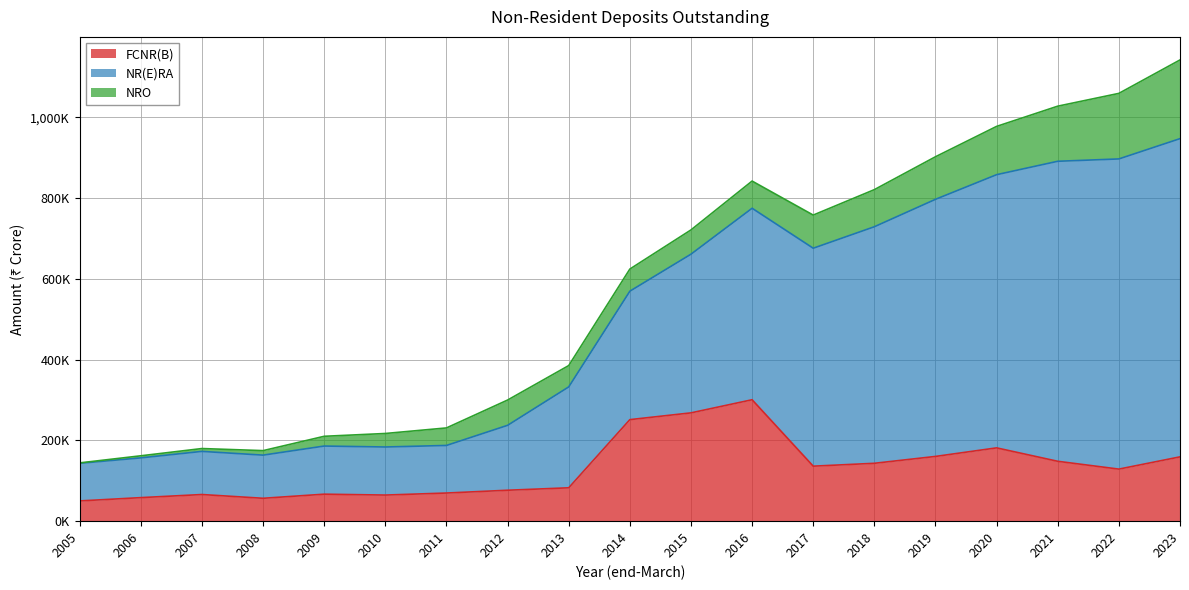

Does the chart display data point markers on the line(s)?

No